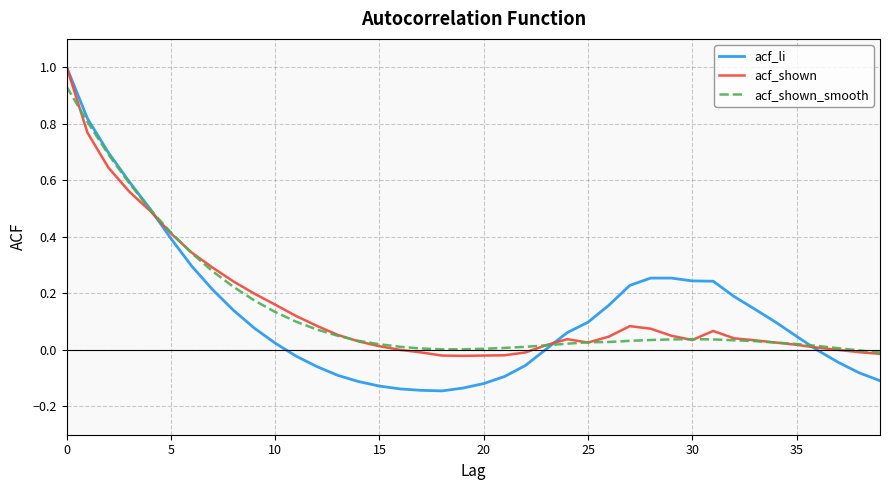

Is this an area chart (filled region under the line)?

No